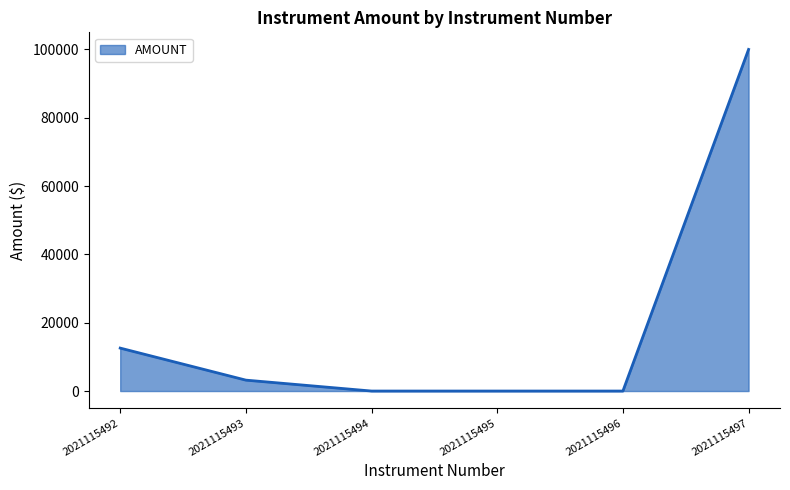

Read the value at 2021115493.

3193.8